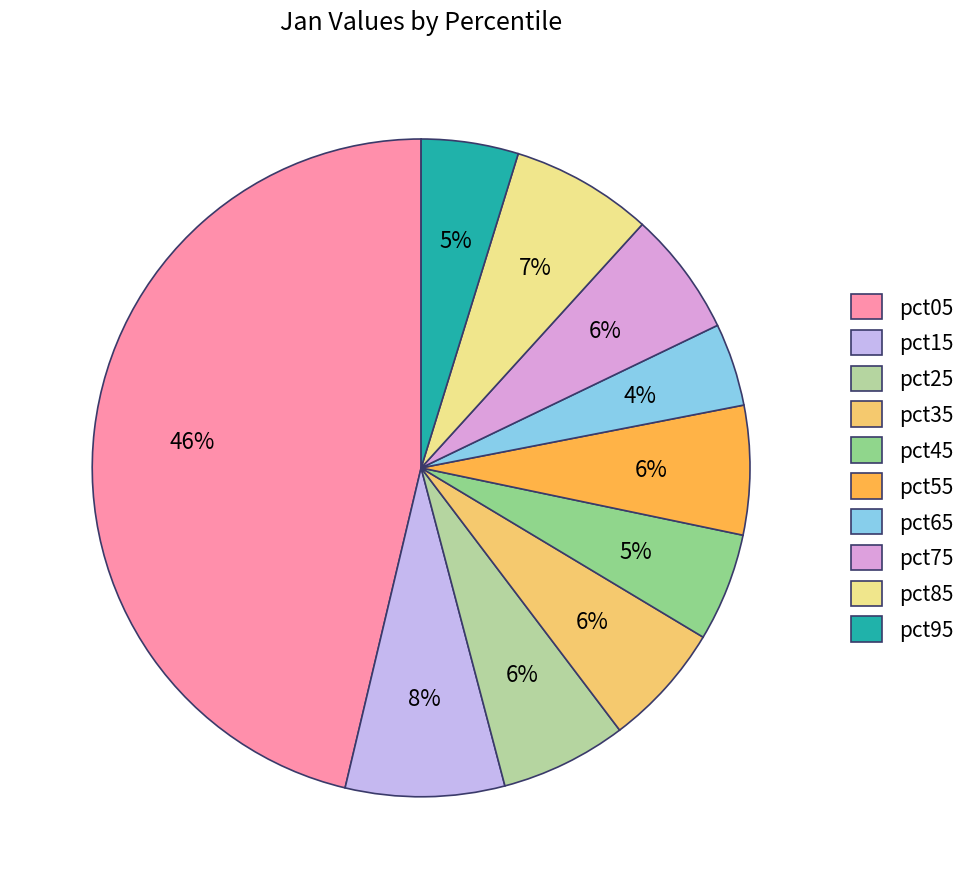

How many segments does this pie chart have?

10